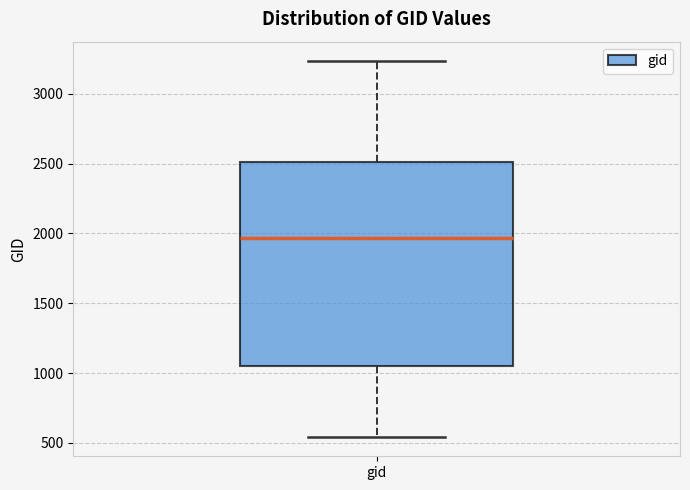

Transcribe this box plot: give where the median line is, the range the box spans, and where the two whiskers end, as read against the y-axis. The values are not printed on the chart, so give them approximately, as read against the axis.

median 1950, box 1050 to 2500, whiskers 550 to 3250